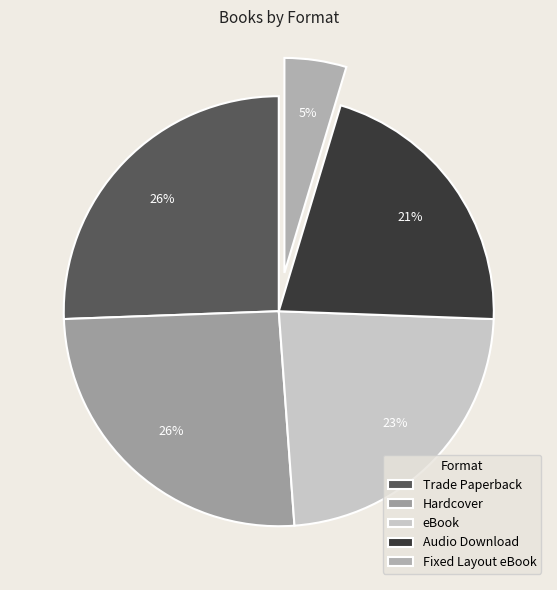

Count the number of slices in the pie.

5